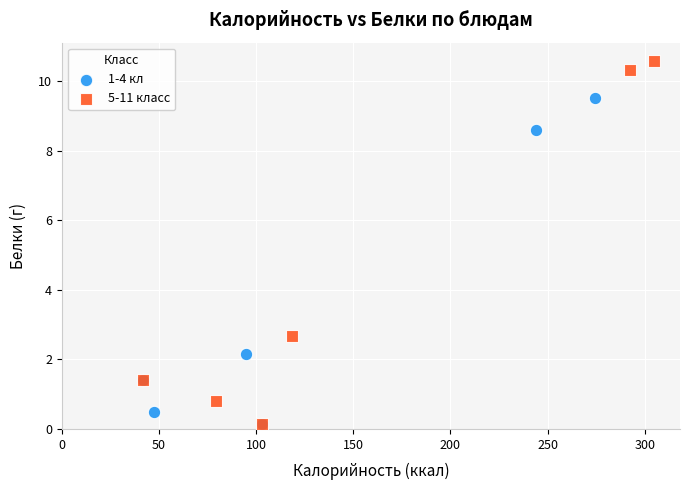

Which series has the widest spread of Y values?

5-11 класс